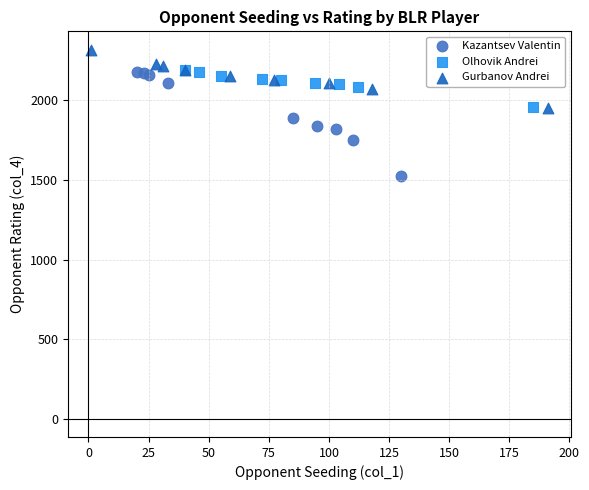

What are all the series names shown in the legend?

Kazantsev Valentin, Olhovik Andrei, Gurbanov Andrei